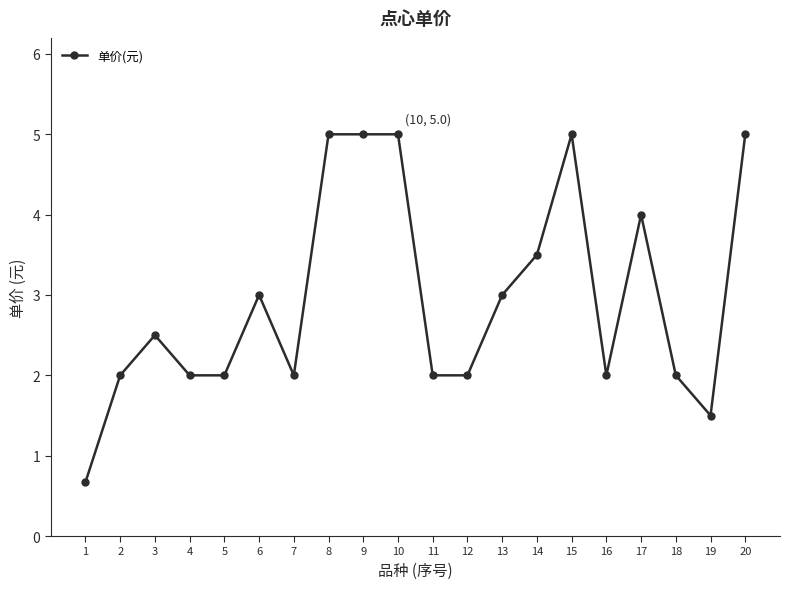

What is the sum of all values?

59.2